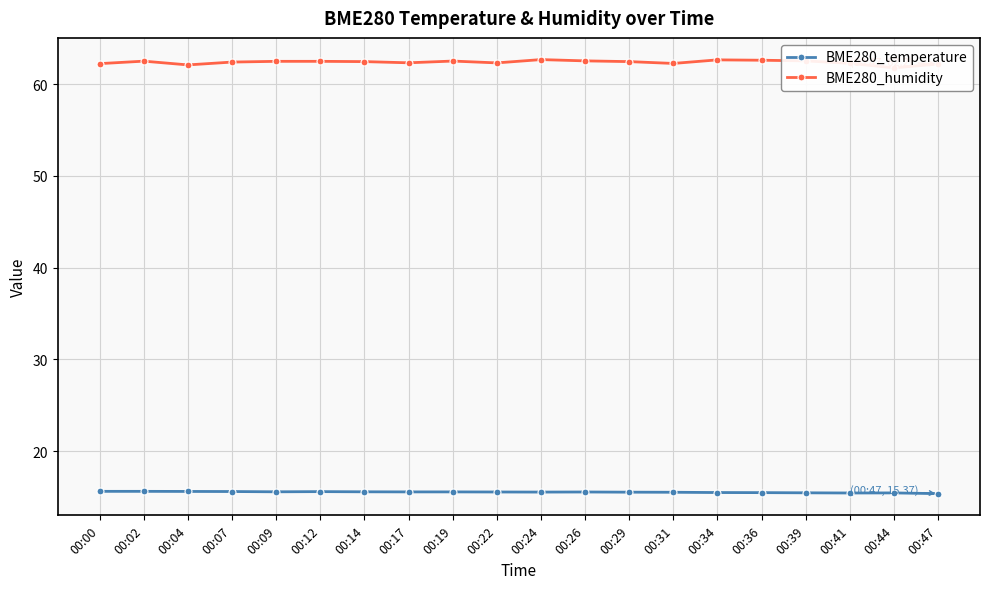

What is the value of the BME280_humidity point at the 6th from the left?

62.5